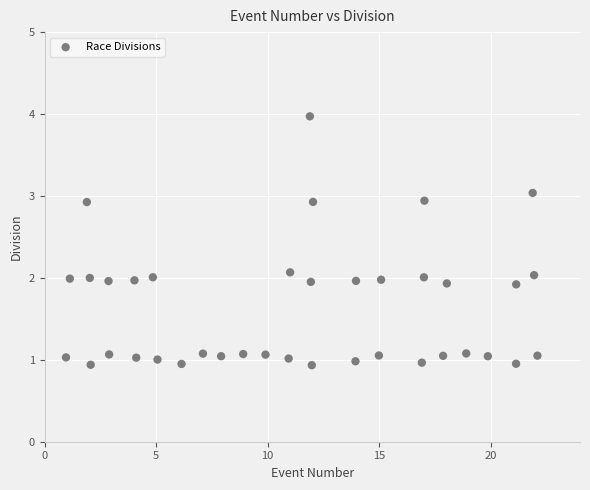

What is the range of Y values (max minus min)?

3.0